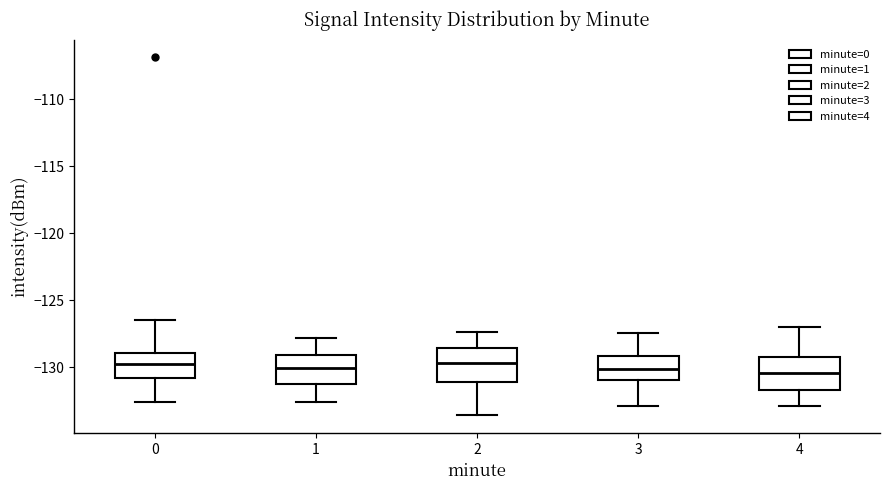

Reading left to right, transcribe this box plot: for each box, give where its median line is, the range the box spans, and where its two whiskers end, as read against the y-axis. The values are not printed on the chart, so give them approximately, as read against the axis.

0: median -129.5, box -131.0 to -129.0, whiskers -132.5 to -126.5
1: median -130.0, box -131.0 to -129.0, whiskers -132.5 to -128.0
2: median -129.5, box -131.0 to -128.5, whiskers -133.5 to -127.5
3: median -130.0, box -131.0 to -129.0, whiskers -133.0 to -127.5
4: median -130.5, box -131.5 to -129.5, whiskers -133.0 to -127.0